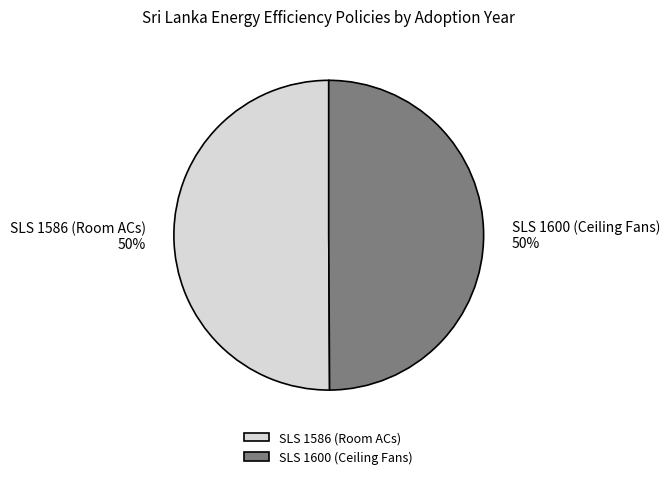

The SLS 1586 (Room ACs) slice represents 50% of the pie. True or false?

True